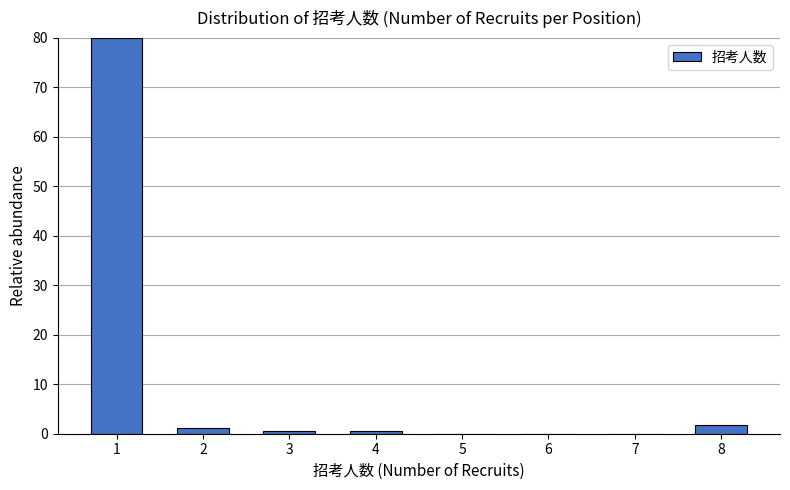

Reading left to right, what are all the values shown in this chart?

1=80.0	2=1.1	3=0.6	4=0.6	5=0.0	6=0.0	7=0.0	8=1.7